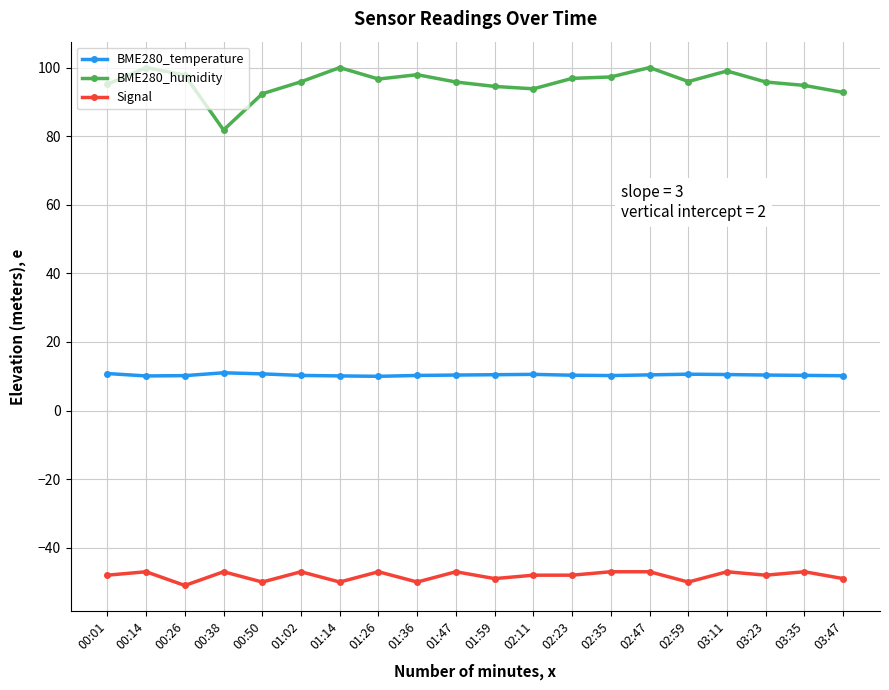

What are all the series names shown in the legend?

BME280_temperature, BME280_humidity, Signal